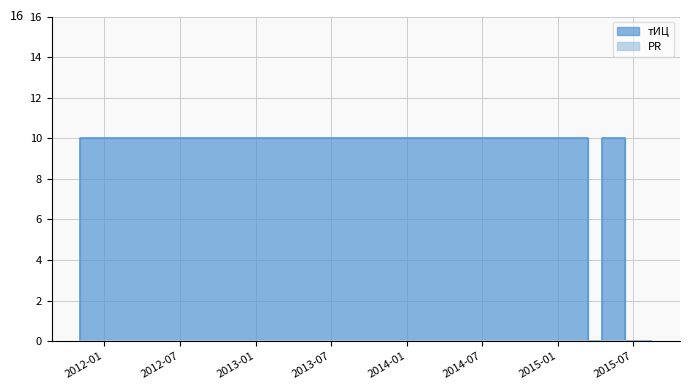

True or false: the data shows 6 at 2015-08-15.

False